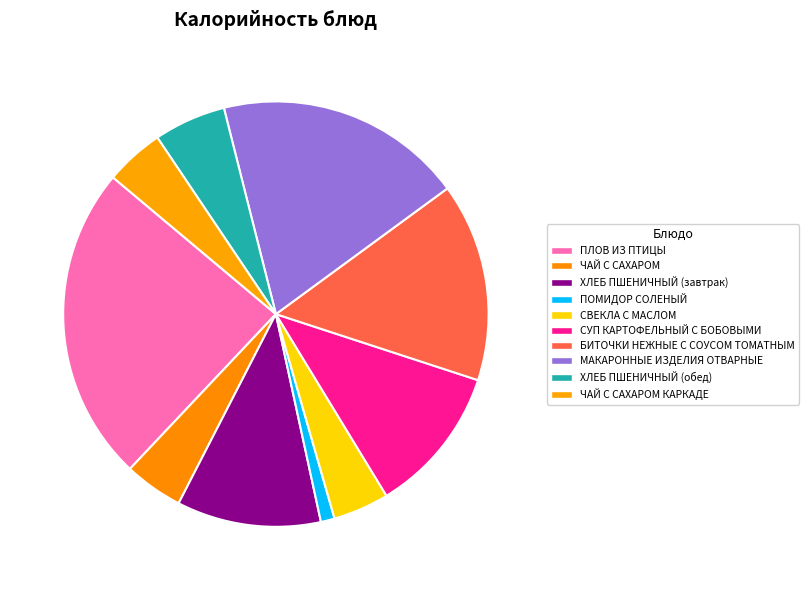

Does ЧАЙ С САХАРОМ КАРКАДЕ account for over 50% of the chart?

No